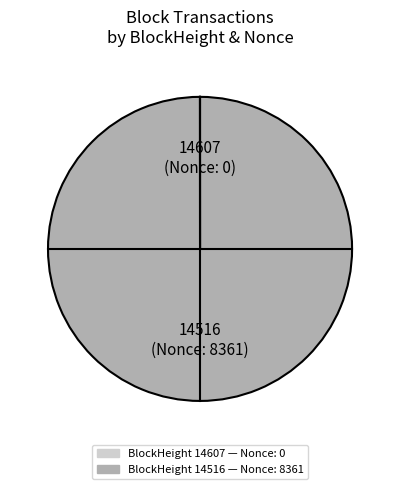

True or false: 14516 (Nonce: 8361) accounts for 100% of the total.

True